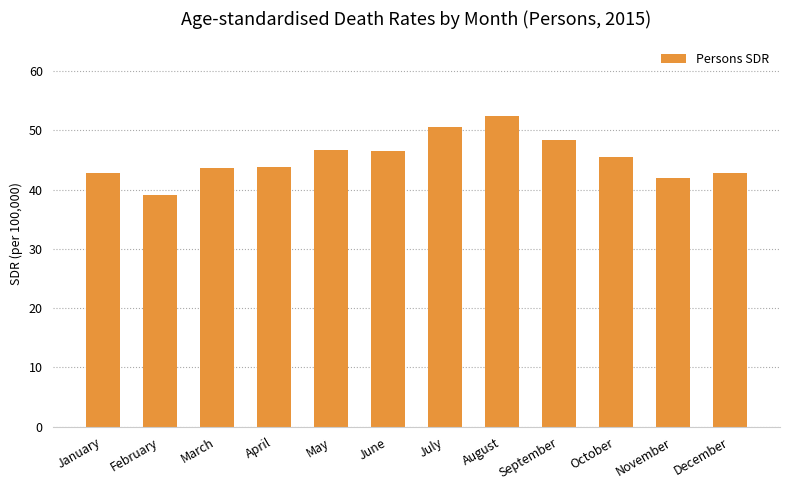

Where does the data first go above 45?

May